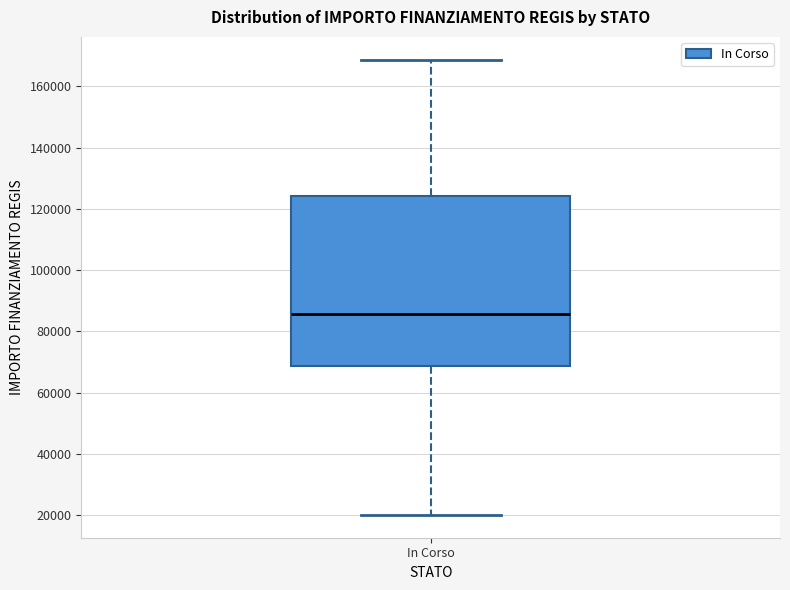

Where does the upper whisker of the box for In Corso end on the y-axis? The values are not printed on the chart, so give them approximately, as read against the axis.

168000